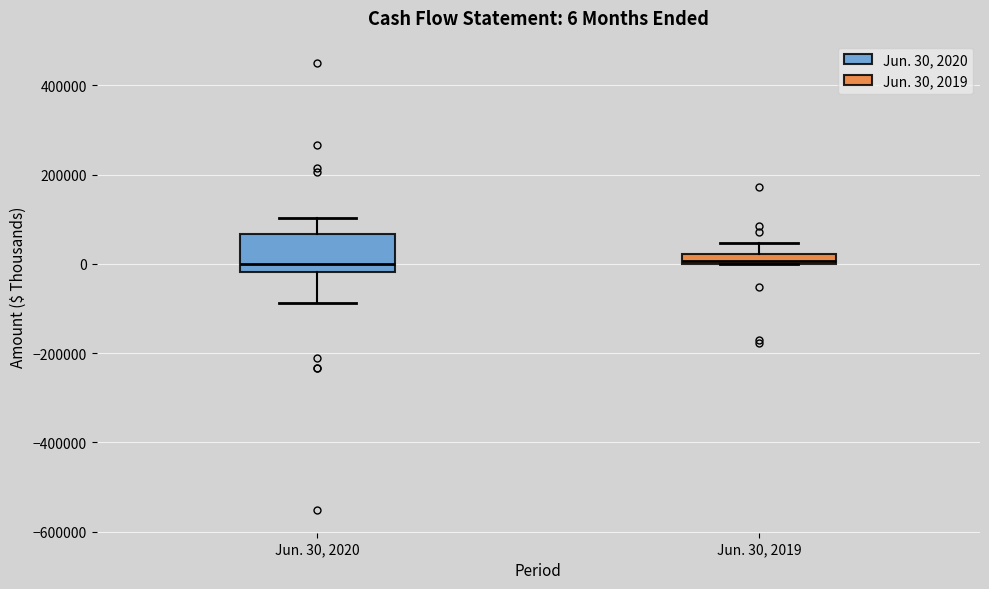

Which box is the tallest, from its lower edge to its upper edge?

Jun. 30, 2020